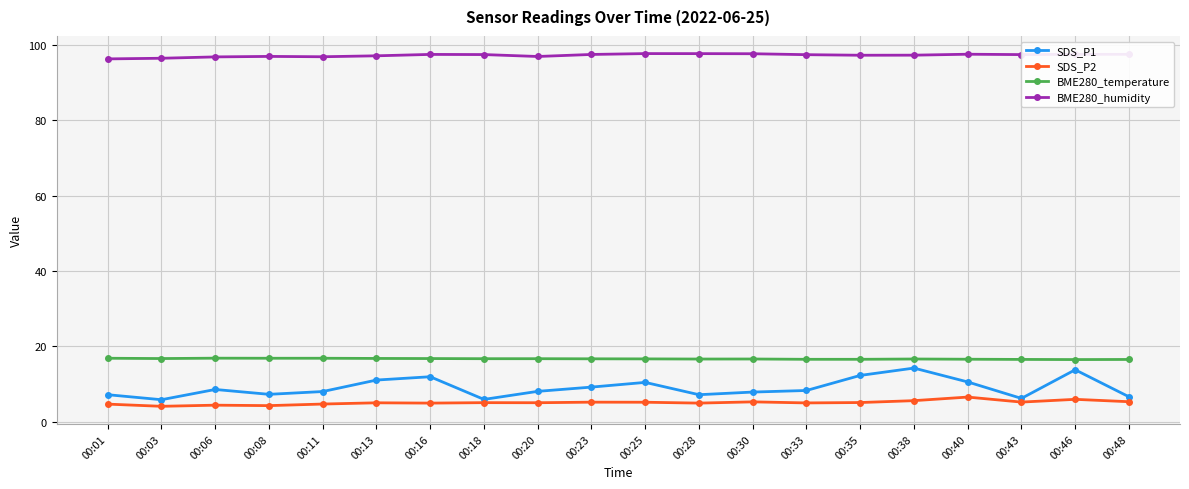

In BME280_humidity, how many points are lower than both neighbors (excluding endpoints)?

4